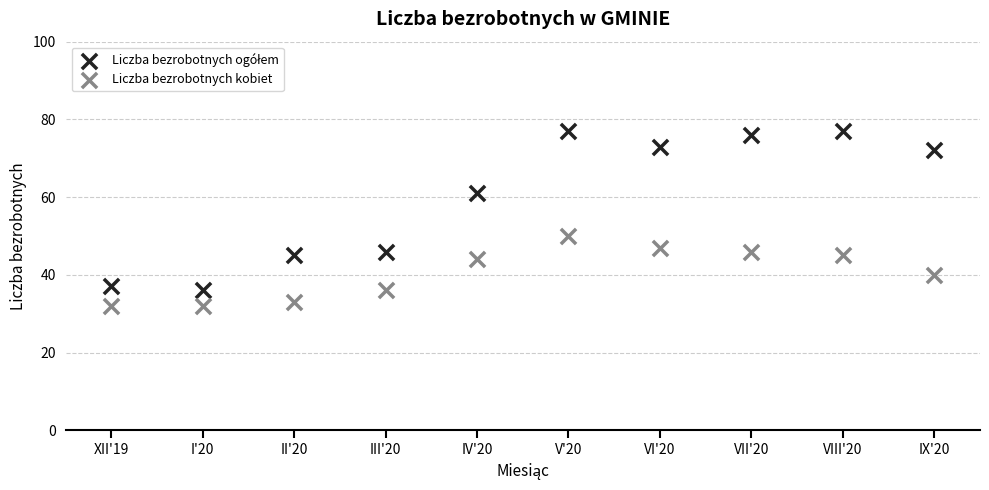

Which series contains the lowest Y value?

Liczba bezrobotnych kobiet